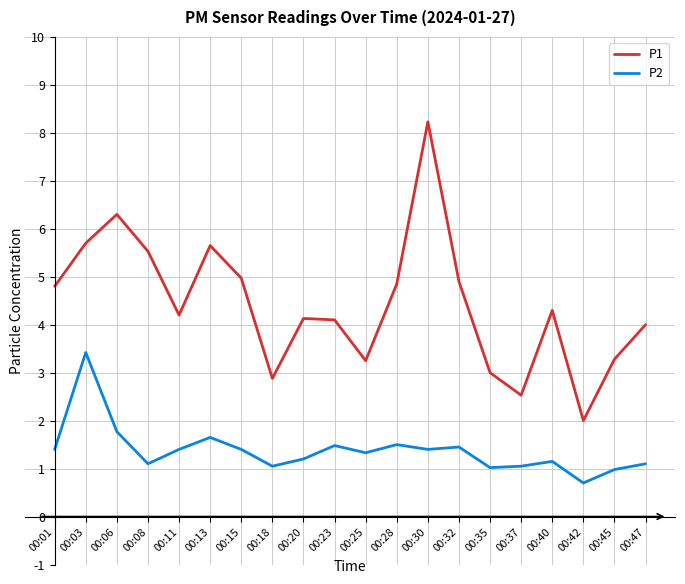

What value does the P2 series have at 00:11?

1.4